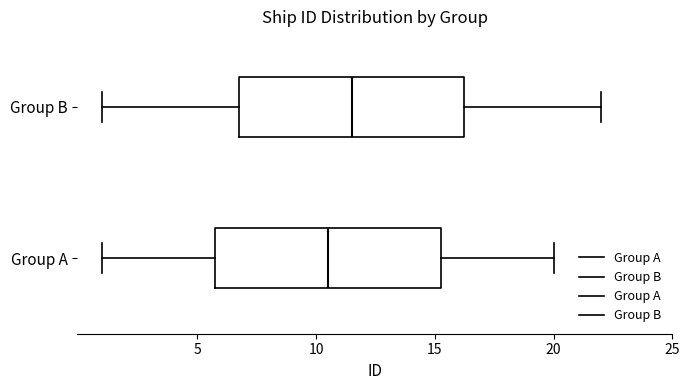

Which box's median line is the furthest to the right?

Group B